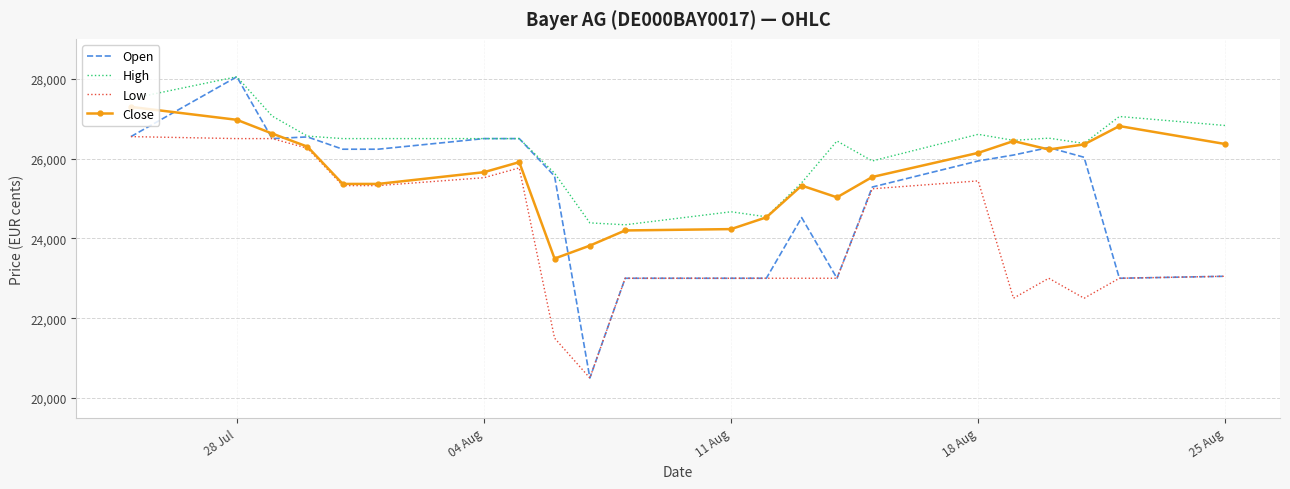

What are all the series names shown in the legend?

Open, High, Low, Close